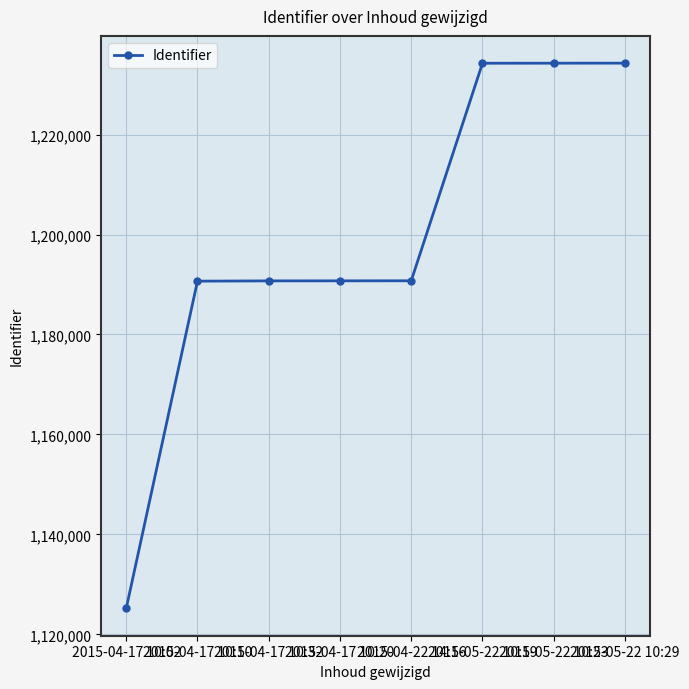

Does the chart display data point markers on the line(s)?

Yes